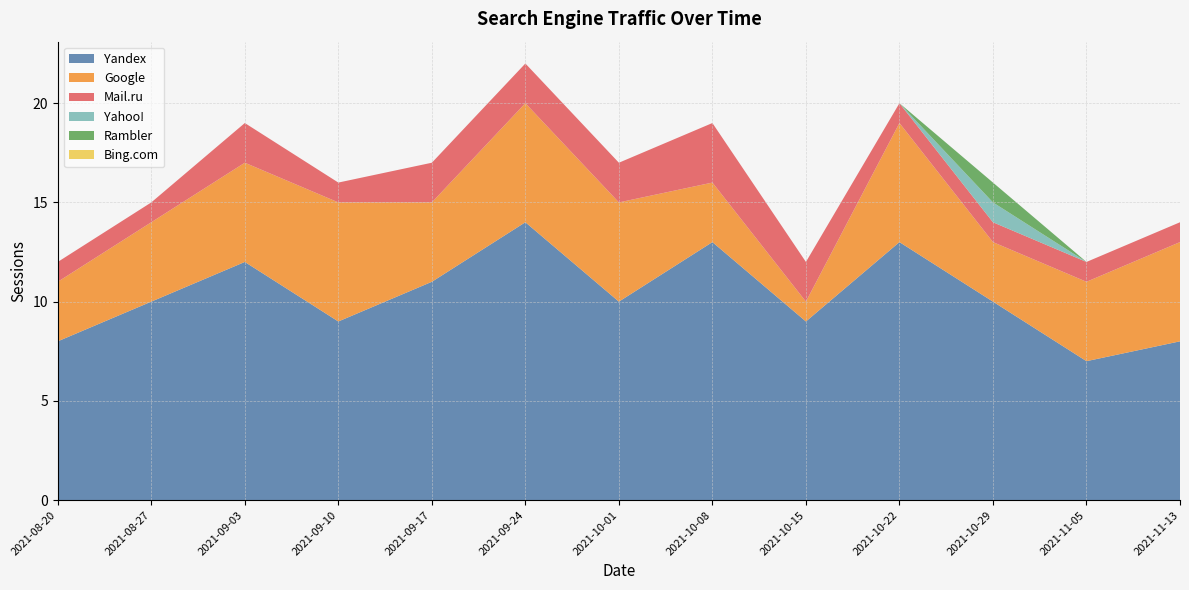

Reading right to left, what are all the values shown in this chart?

Yandex: 2021-11-13=8	2021-11-05=7	2021-10-29=10	2021-10-22=13	2021-10-15=9	2021-10-08=13	2021-10-01=10	2021-09-24=14	2021-09-17=11	2021-09-10=9	2021-09-03=12	2021-08-27=10	2021-08-20=8
Google: 2021-11-13=5	2021-11-05=4	2021-10-29=3	2021-10-22=6	2021-10-15=1	2021-10-08=3	2021-10-01=5	2021-09-24=6	2021-09-17=4	2021-09-10=6	2021-09-03=5	2021-08-27=4	2021-08-20=3
Mail.ru: 2021-11-13=1	2021-11-05=1	2021-10-29=1	2021-10-22=1	2021-10-15=2	2021-10-08=3	2021-10-01=2	2021-09-24=2	2021-09-17=2	2021-09-10=1	2021-09-03=2	2021-08-27=1	2021-08-20=1
Yahoo!: 2021-11-13=0	2021-11-05=0	2021-10-29=1	2021-10-22=0	2021-10-15=0	2021-10-08=0	2021-10-01=0	2021-09-24=0	2021-09-17=0	2021-09-10=0	2021-09-03=0	2021-08-27=0	2021-08-20=0
Rambler: 2021-11-13=0	2021-11-05=0	2021-10-29=1	2021-10-22=0	2021-10-15=0	2021-10-08=0	2021-10-01=0	2021-09-24=0	2021-09-17=0	2021-09-10=0	2021-09-03=0	2021-08-27=0	2021-08-20=0
Bing.com: 2021-11-13=0	2021-11-05=0	2021-10-29=0	2021-10-22=0	2021-10-15=0	2021-10-08=0	2021-10-01=0	2021-09-24=0	2021-09-17=0	2021-09-10=0	2021-09-03=0	2021-08-27=0	2021-08-20=0